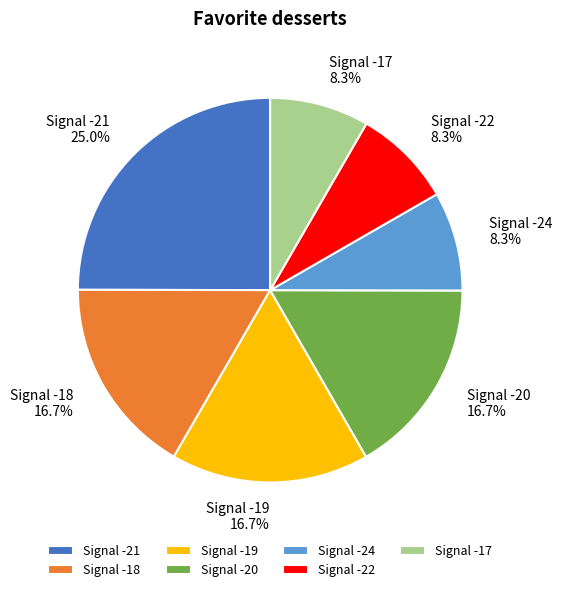

What is the total percentage of Signal -21 and Signal -18?

41.7%